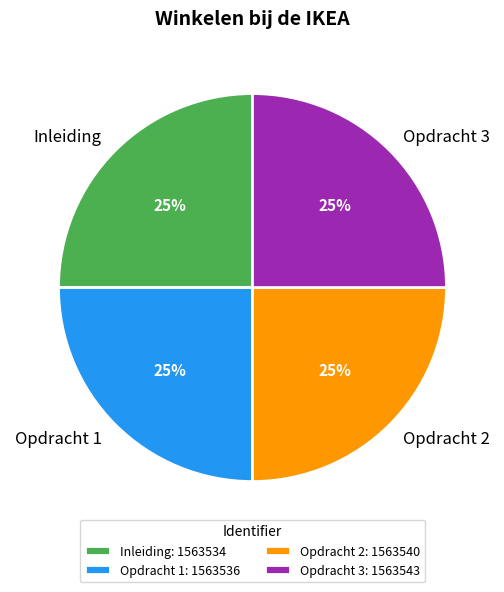

Does Opdracht 1 represent more than half of the total?

No